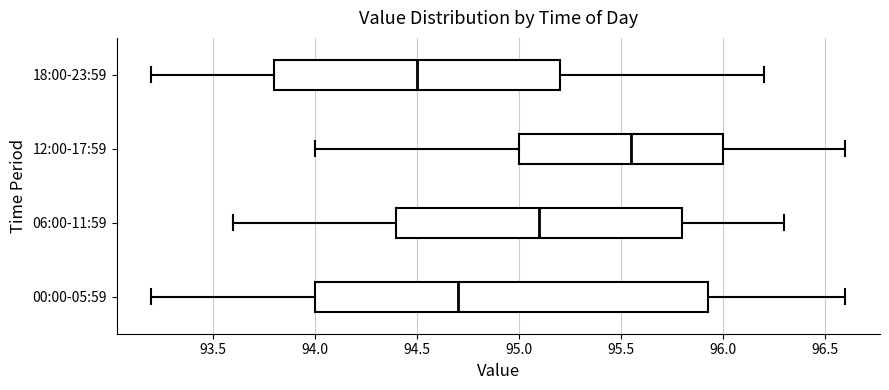

Where does the median line of the box for 12:00-17:59 sit on the x-axis? The values are not printed on the chart, so give them approximately, as read against the axis.

95.55